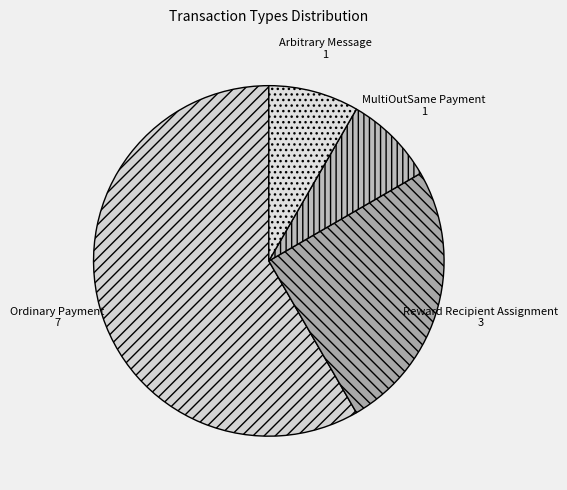

What is the ratio of the value at MultiOutSame Payment to the value at Reward Recipient Assignment?

0.3